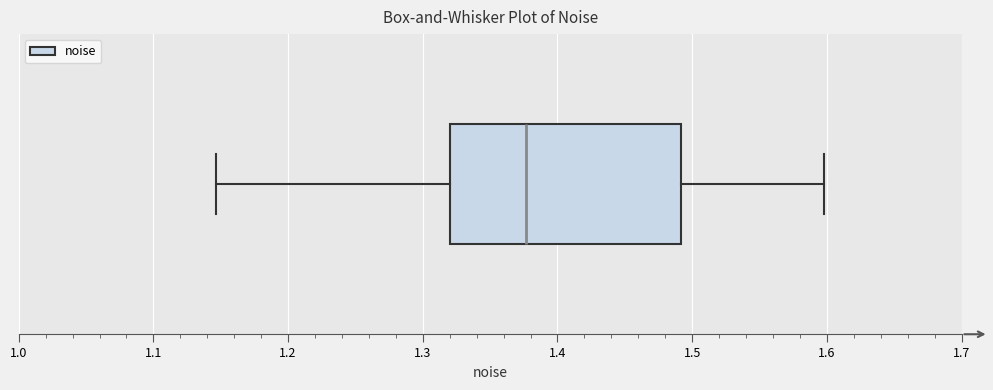

Transcribe this box plot: give where the median line is, the range the box spans, and where the two whiskers end, as read against the x-axis. The values are not printed on the chart, so give them approximately, as read against the axis.

median 1.38, box 1.32 to 1.49, whiskers 1.15 to 1.60